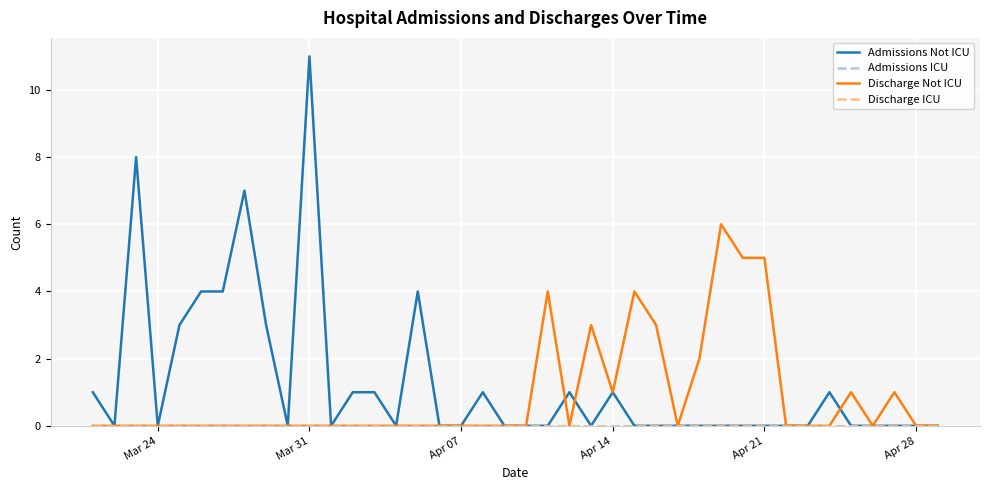

Which series has the largest total across all categories?

Admissions Not ICU